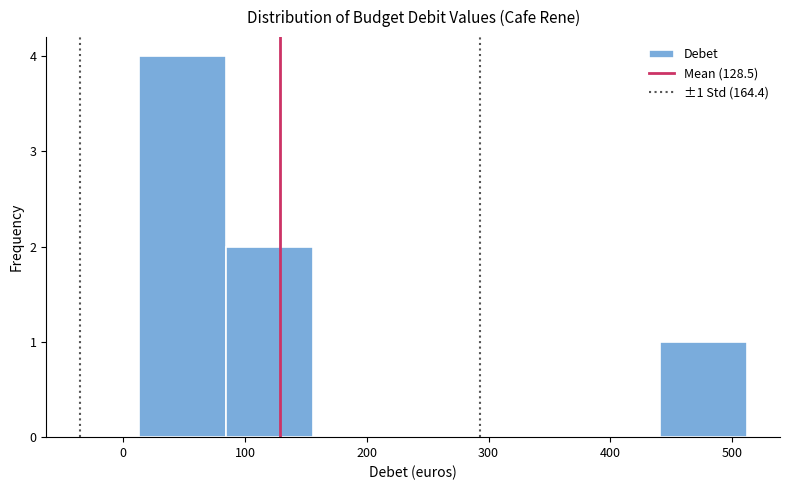

Which range on the x-axis has the tallest bar?

10 to 80